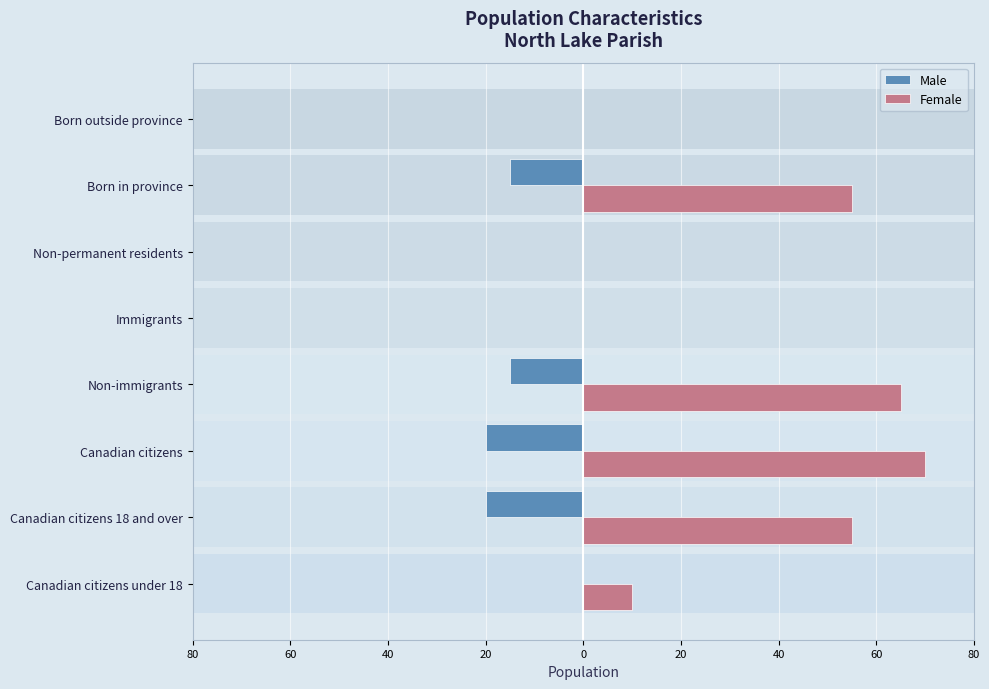

Which series has the largest total across all categories?

Female